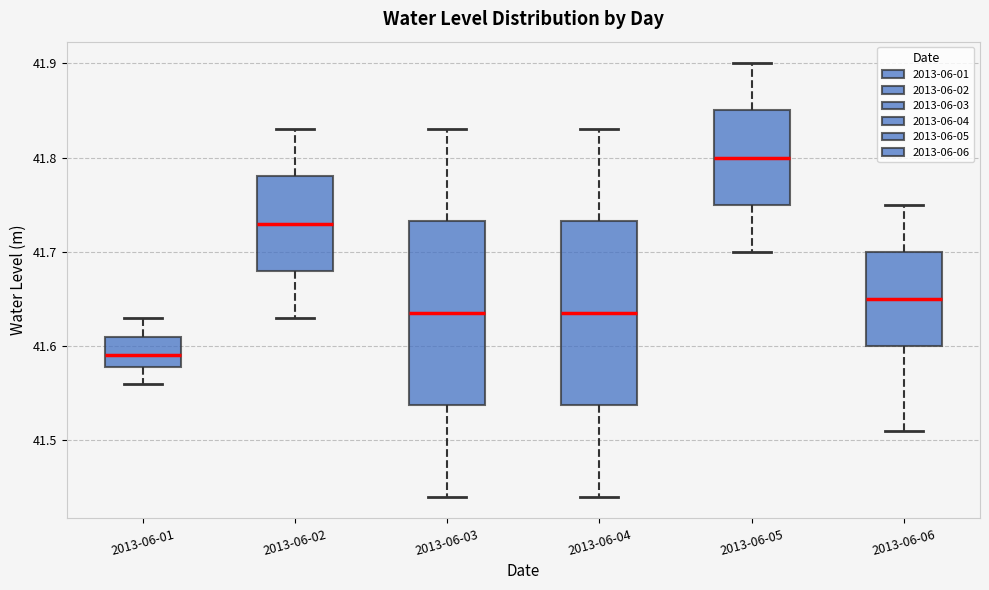

Reading left to right, transcribe this box plot: for each box, give where its median line is, the range the box spans, and where its two whiskers end, as read against the y-axis. The values are not printed on the chart, so give them approximately, as read against the axis.

2013-06-01: median 41.59, box 41.58 to 41.61, whiskers 41.56 to 41.63
2013-06-02: median 41.73, box 41.68 to 41.78, whiskers 41.63 to 41.83
2013-06-03: median 41.64, box 41.54 to 41.73, whiskers 41.44 to 41.83
2013-06-04: median 41.64, box 41.54 to 41.73, whiskers 41.44 to 41.83
2013-06-05: median 41.80, box 41.75 to 41.85, whiskers 41.70 to 41.90
2013-06-06: median 41.65, box 41.60 to 41.70, whiskers 41.51 to 41.75